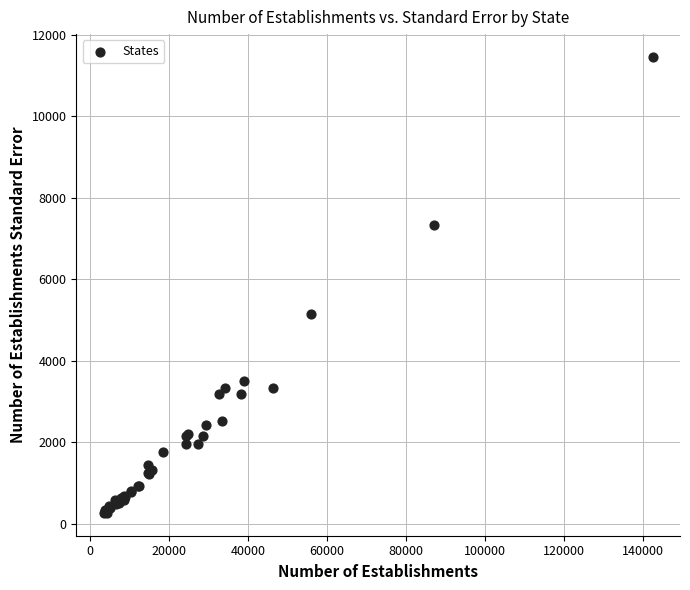

What Y value in the scatter plot is closest to 5860?

5152